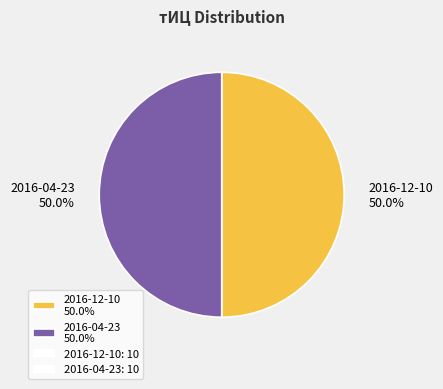

What is the ratio of the value at 2016-12-10 50.0% to the value at 2016-04-23 50.0%?

1.0